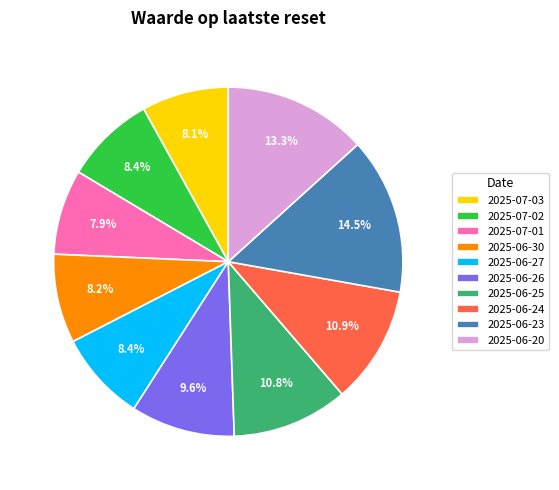

Is it true that 2025-07-03 is 19% of the pie?

False